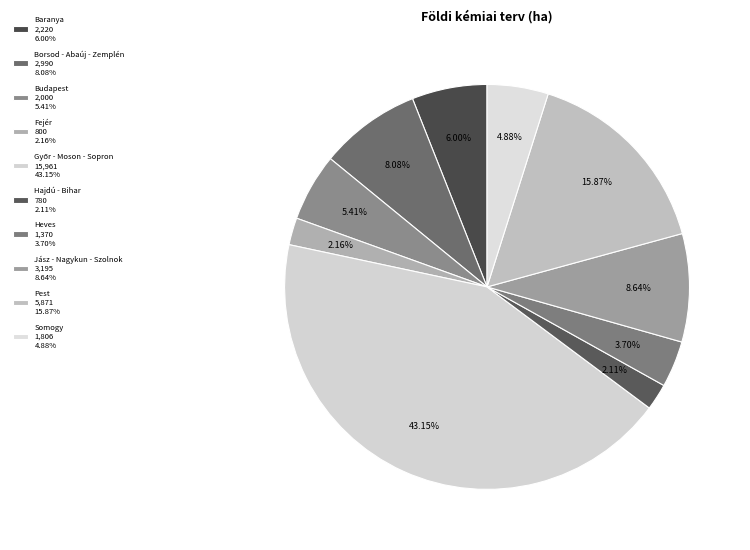

Count the number of slices in the pie.

10